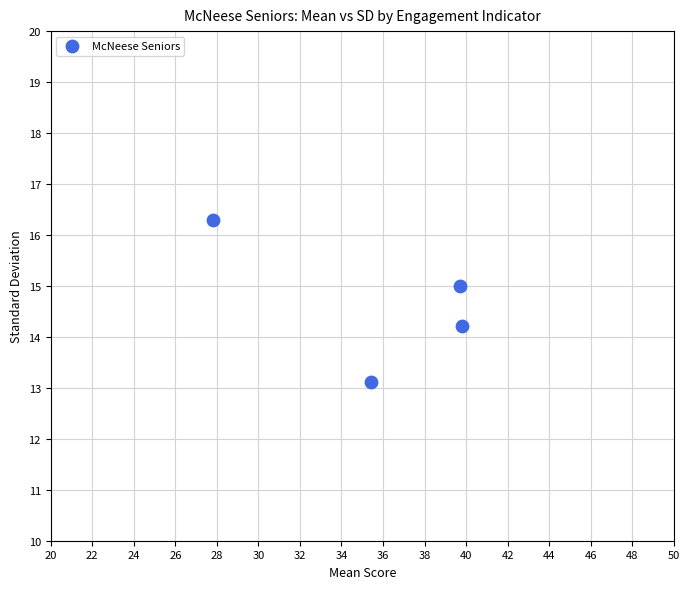

What is the range of X values (max minus min)?

12.0